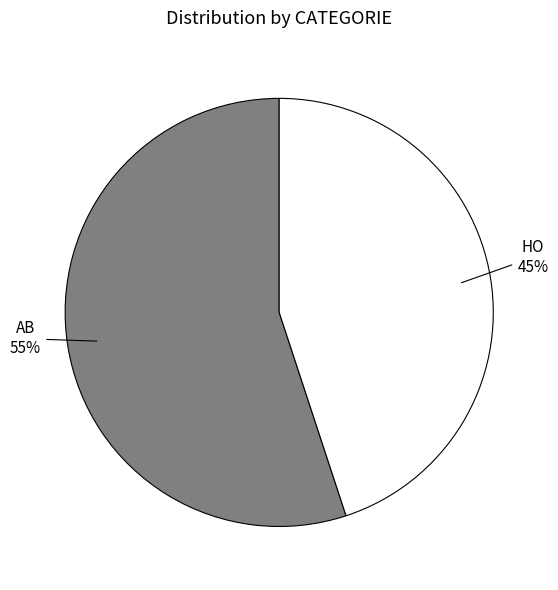

Do AB and HO together represent more than half of the pie?

Yes